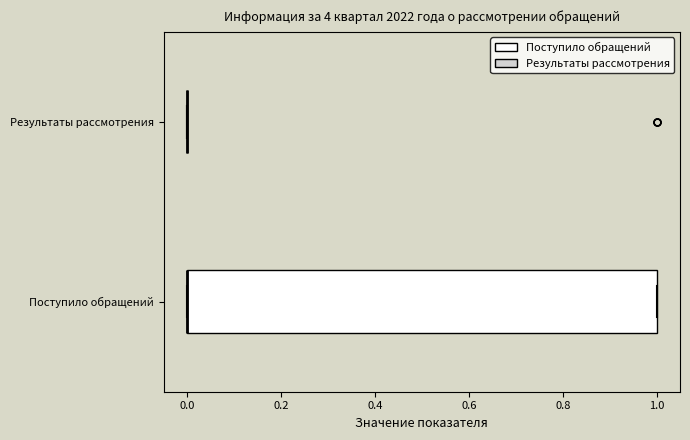

Comparing the boxes themselves (not the whiskers), which one is the widest?

Поступило обращений